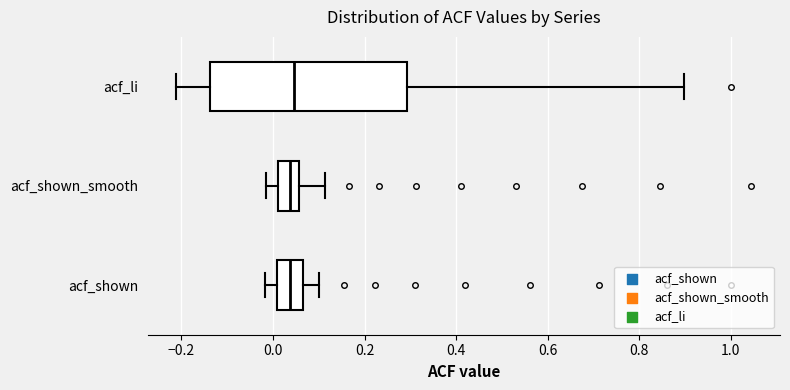

Comparing the boxes themselves (not the whiskers), which one is the widest?

acf_li